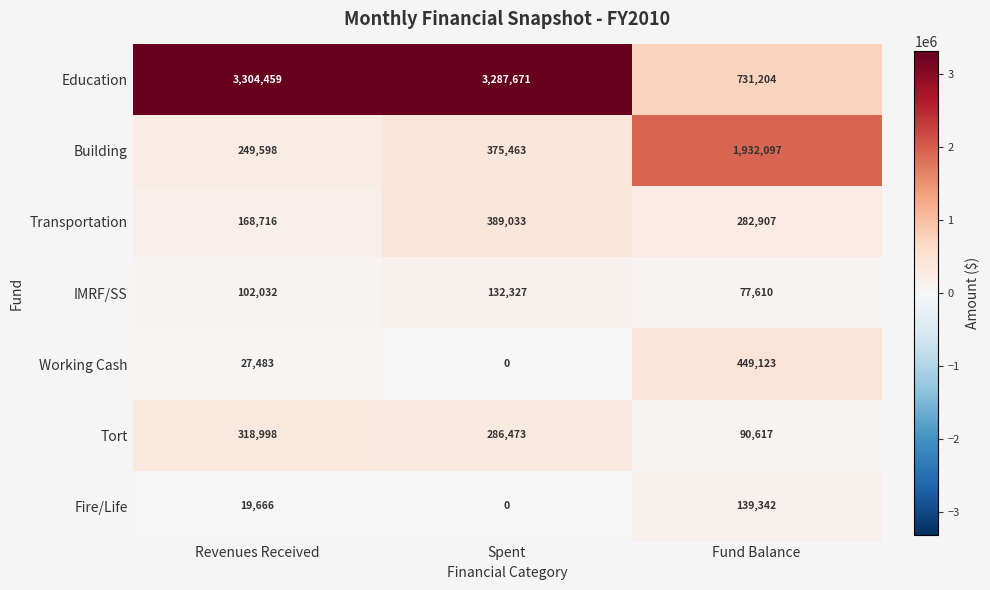

Is the value of Tort at Revenues Received greater than the value of Transportation at Spent?

No